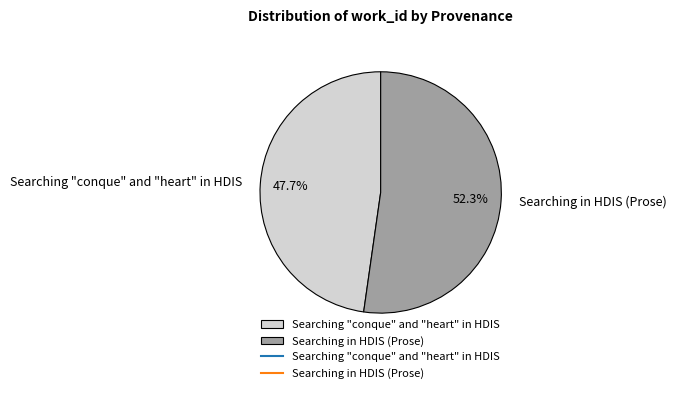

What portion of the pie excludes Searching in HDIS (Prose)?

47.7%